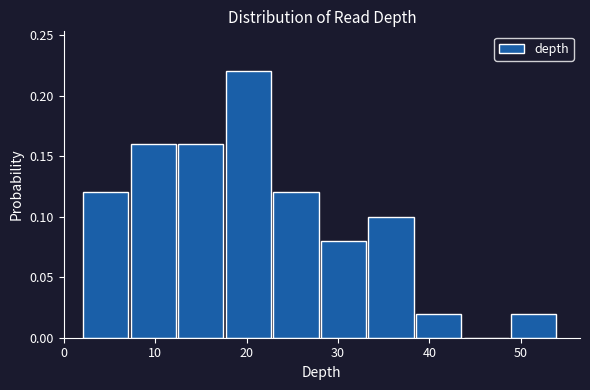

Reading left to right, list every bar in this chart as the range it spans on the x-axis followed by its height. Neither the bar edges nor the heights are printed on the chart, so give them approximately, as read against the axes.

2.0 to 7.2: 0.12
7.2 to 12.4: 0.16
12.4 to 17.6: 0.16
17.6 to 22.8: 0.22
22.8 to 28.0: 0.12
28.0 to 33.2: 0.08
33.2 to 38.4: 0.10
38.4 to 43.6: 0.02
43.6 to 48.8: 0
48.8 to 54.0: 0.02